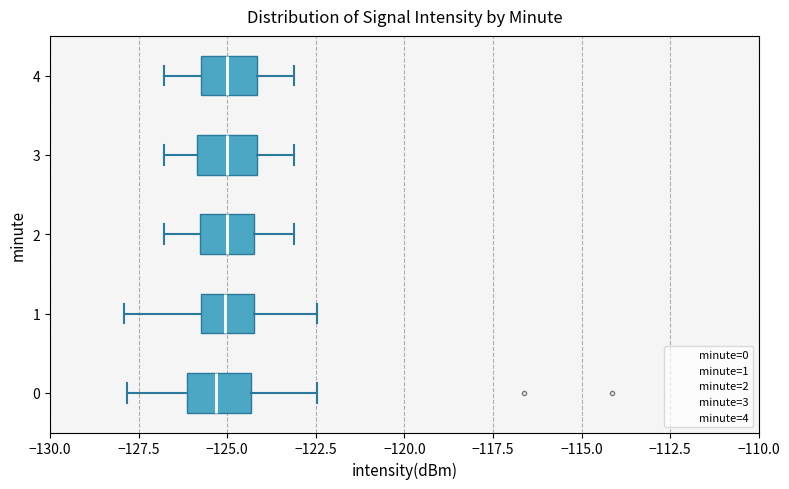

Reading bottom to top, transcribe this box plot: for each box, give where its median line is, the range the box spans, and where its two whiskers end, as read against the x-axis. The values are not printed on the chart, so give them approximately, as read against the axis.

0: median -125.5, box -126.0 to -124.5, whiskers -128.0 to -122.5
1: median -125.0, box -125.5 to -124.0, whiskers -128.0 to -122.5
2: median -125.0, box -126.0 to -124.0, whiskers -127.0 to -123.0
3: median -125.0, box -126.0 to -124.0, whiskers -127.0 to -123.0
4: median -125.0, box -126.0 to -124.0, whiskers -127.0 to -123.0